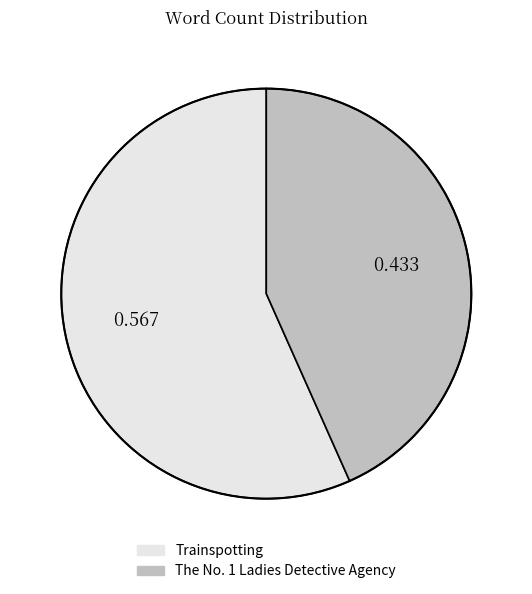

Combined, do Trainspotting and The No. 1 Ladies Detective Agency account for over 50%?

Yes